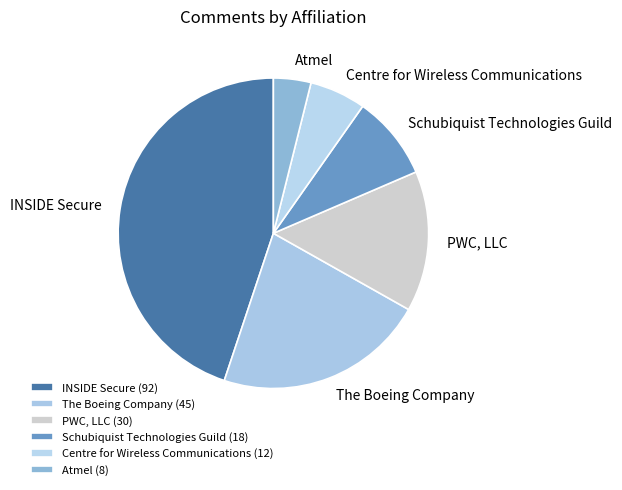

Is there a majority slice in this chart?

No